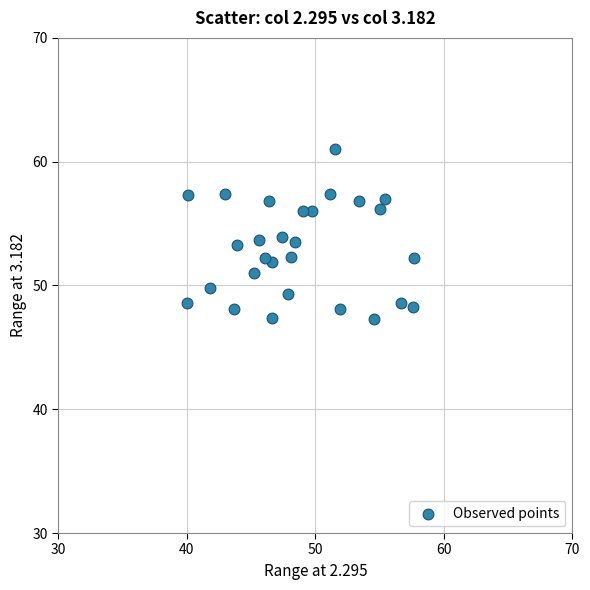

What is the range of Y values (max minus min)?

13.7